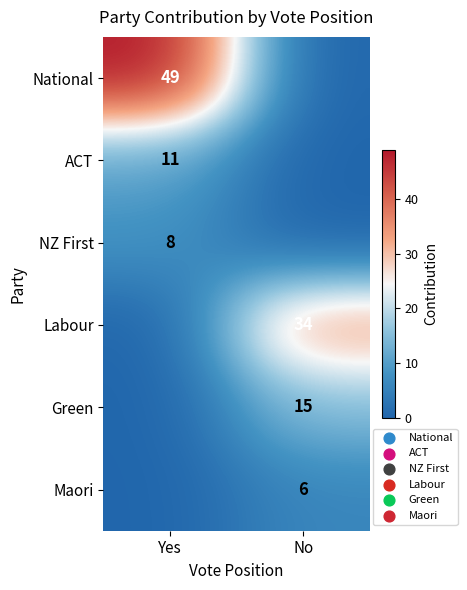

True or false: ACT has a value of 5 at Yes.

False